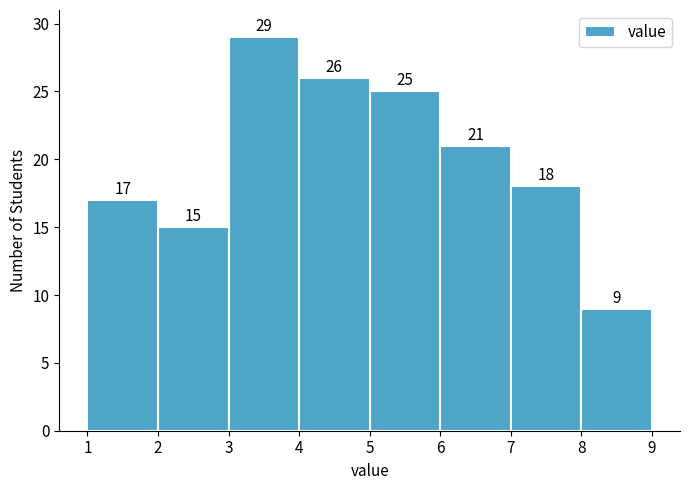

Over which range of the x-axis is the bar tallest?

3 to 4